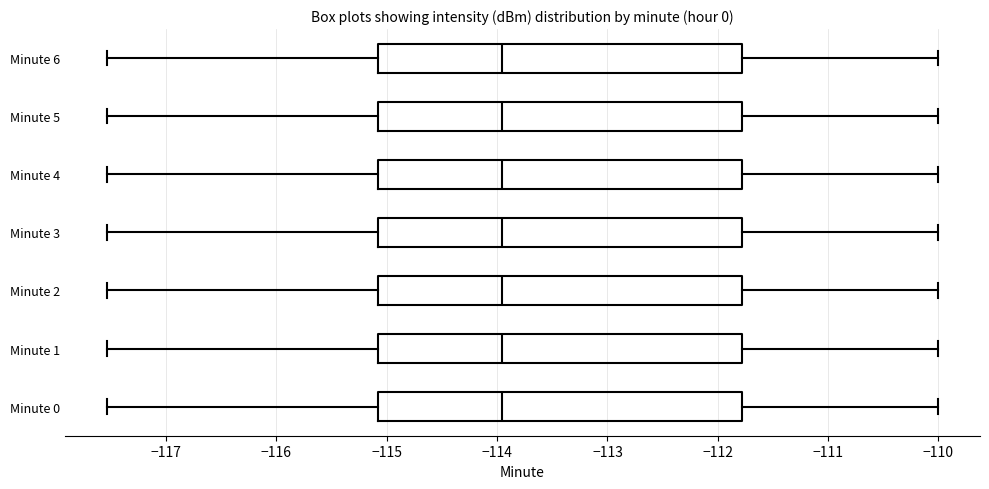

Reading bottom to top, transcribe this box plot: for each box, give where its median line is, the range the box spans, and where its two whiskers end, as read against the x-axis. The values are not printed on the chart, so give them approximately, as read against the axis.

Minute 0: median -114.0, box -115.1 to -111.8, whiskers -117.5 to -110.0
Minute 1: median -114.0, box -115.1 to -111.8, whiskers -117.5 to -110.0
Minute 2: median -114.0, box -115.1 to -111.8, whiskers -117.5 to -110.0
Minute 3: median -114.0, box -115.1 to -111.8, whiskers -117.5 to -110.0
Minute 4: median -114.0, box -115.1 to -111.8, whiskers -117.5 to -110.0
Minute 5: median -114.0, box -115.1 to -111.8, whiskers -117.5 to -110.0
Minute 6: median -114.0, box -115.1 to -111.8, whiskers -117.5 to -110.0